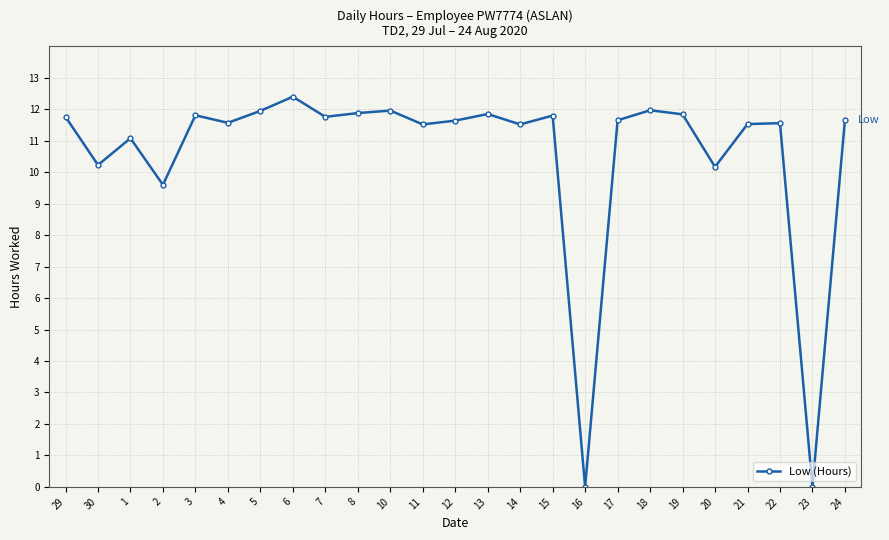

What is the sum of all values?

264.7